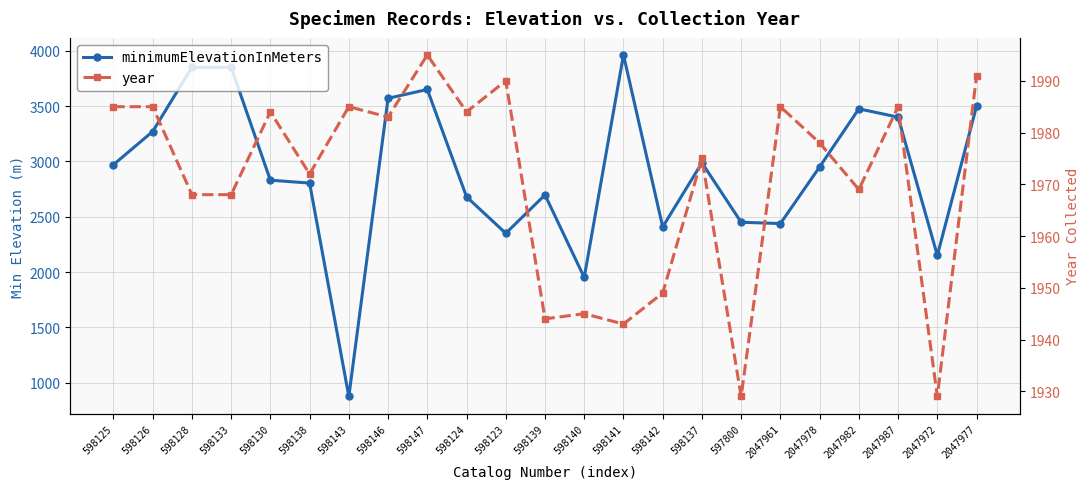

Between 598130 and 2047987, which series saw the biggest shift?

minimumElevationInMeters